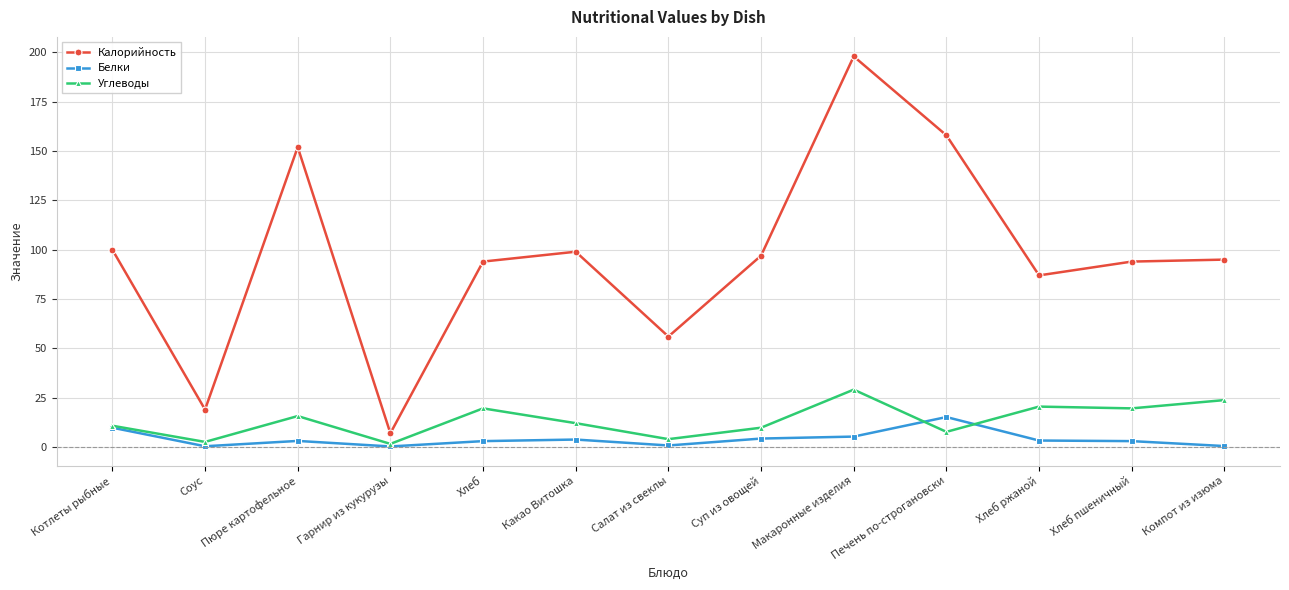

What is the sum of all Углеводы values?

176.9